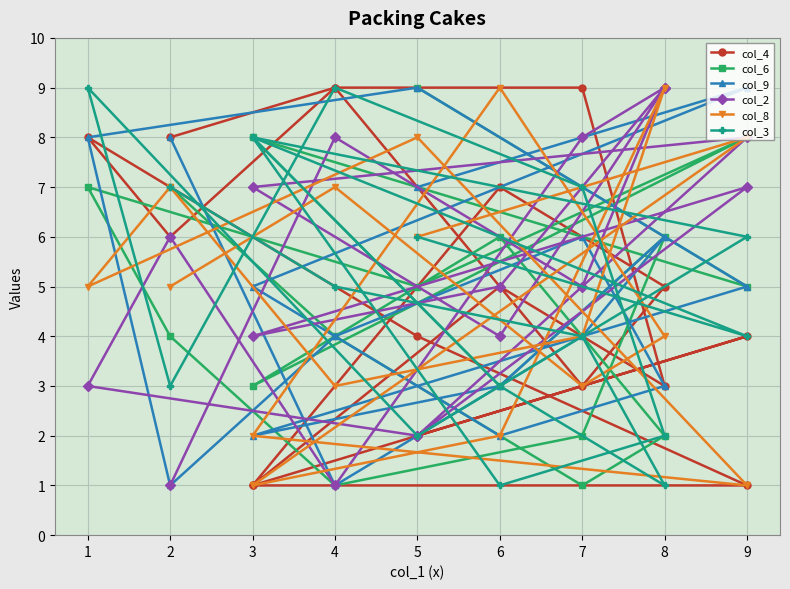

True or false: col_2 and col_3 cross at least once.

True